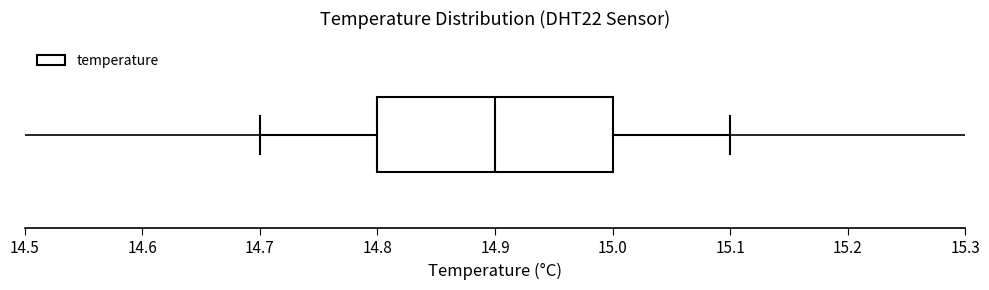

Where is the left edge of the box on the x-axis? The values are not printed on the chart, so give them approximately, as read against the axis.

14.8